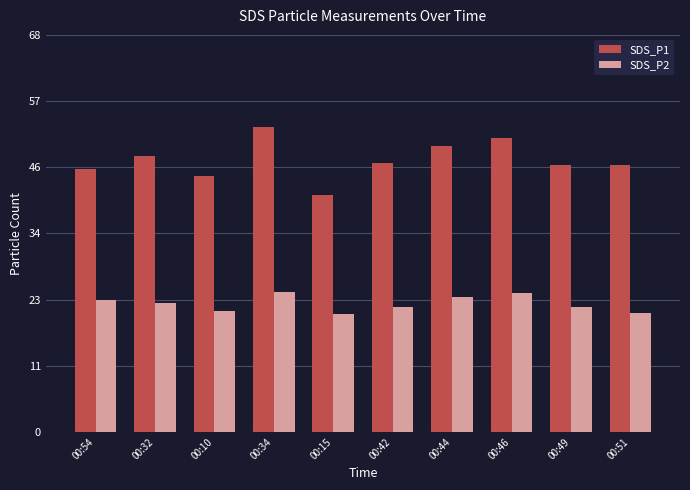

What is the approximate value of SDS_P2 at 00:34?

24.1